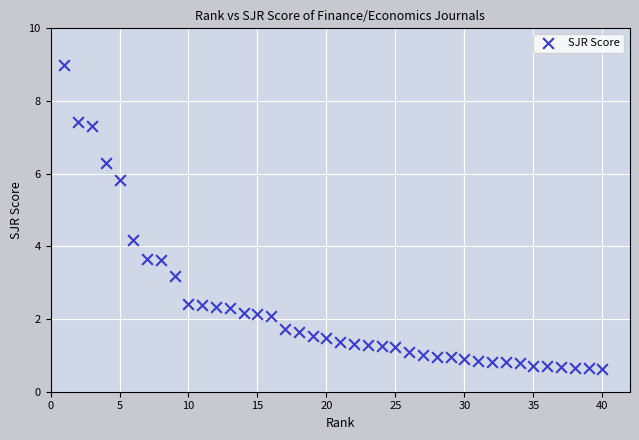

What Y value in the scatter plot is closest to 4?

4.2